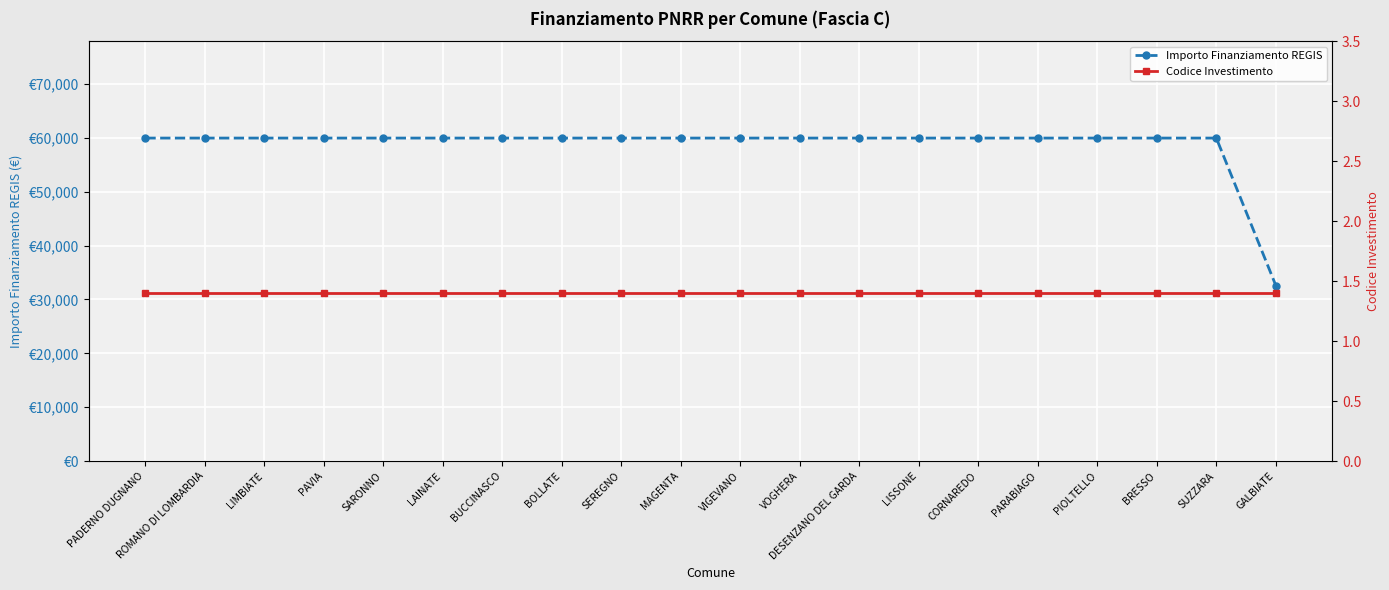

Which category has the lowest value in the Codice Investimento series?

PADERNO DUGNANO